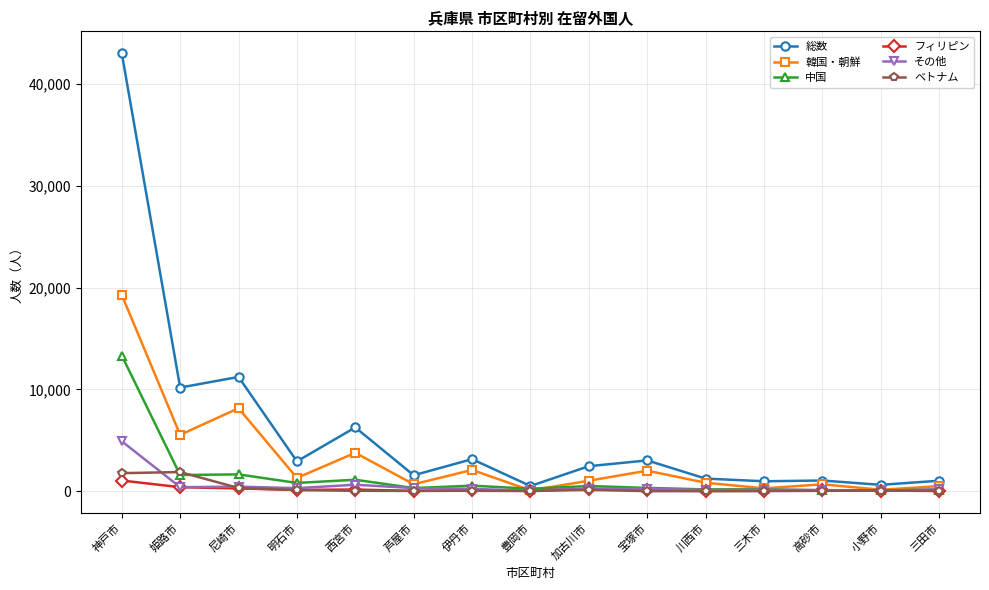

At which label is 総数 closest to 21778?

尼崎市